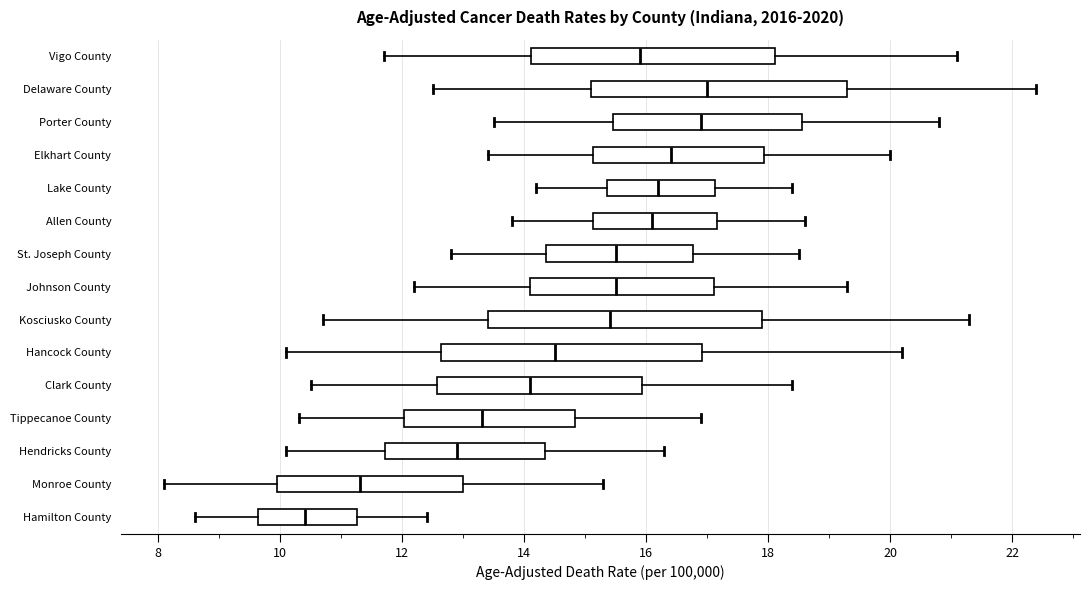

Reading bottom to top, read every box against the x-axis: the position of its median line, the range the box covers, and the ends of its whiskers. The values are not printed on the chart, so give them approximately, as read against the axis.

Hamilton County: median 10.4, box 9.6 to 11.2, whiskers 8.6 to 12.4
Monroe County: median 11.4, box 10.0 to 13.0, whiskers 8.2 to 15.4
Hendricks County: median 13.0, box 11.8 to 14.4, whiskers 10.2 to 16.4
Tippecanoe County: median 13.4, box 12.0 to 14.8, whiskers 10.4 to 17.0
Clark County: median 14.2, box 12.6 to 16.0, whiskers 10.6 to 18.4
Hancock County: median 14.6, box 12.6 to 17.0, whiskers 10.2 to 20.2
Kosciusko County: median 15.4, box 13.4 to 18.0, whiskers 10.8 to 21.4
Johnson County: median 15.6, box 14.0 to 17.2, whiskers 12.2 to 19.4
St. Joseph County: median 15.6, box 14.4 to 16.8, whiskers 12.8 to 18.6
Allen County: median 16.2, box 15.2 to 17.2, whiskers 13.8 to 18.6
Lake County: median 16.2, box 15.4 to 17.2, whiskers 14.2 to 18.4
Elkhart County: median 16.4, box 15.2 to 18.0, whiskers 13.4 to 20.0
Porter County: median 17.0, box 15.4 to 18.6, whiskers 13.6 to 20.8
Delaware County: median 17.0, box 15.0 to 19.2, whiskers 12.6 to 22.4
Vigo County: median 16.0, box 14.2 to 18.2, whiskers 11.8 to 21.2